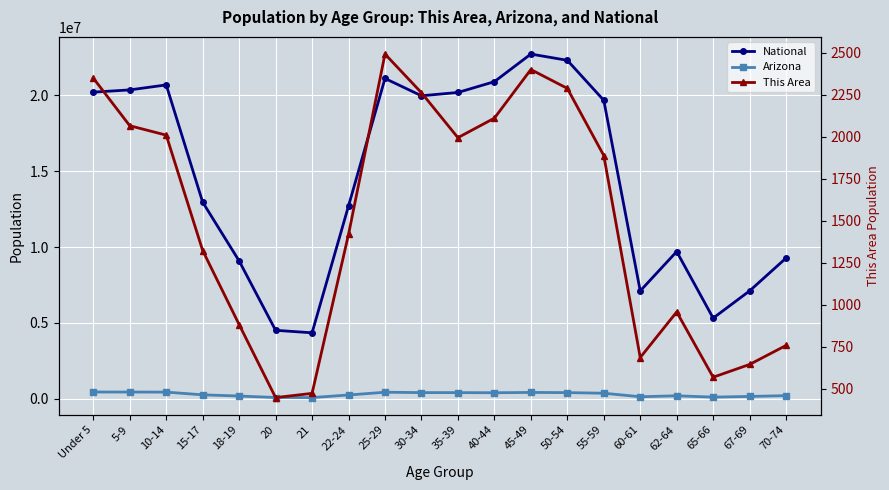

How many interior local valleys does the This Area series have?

4